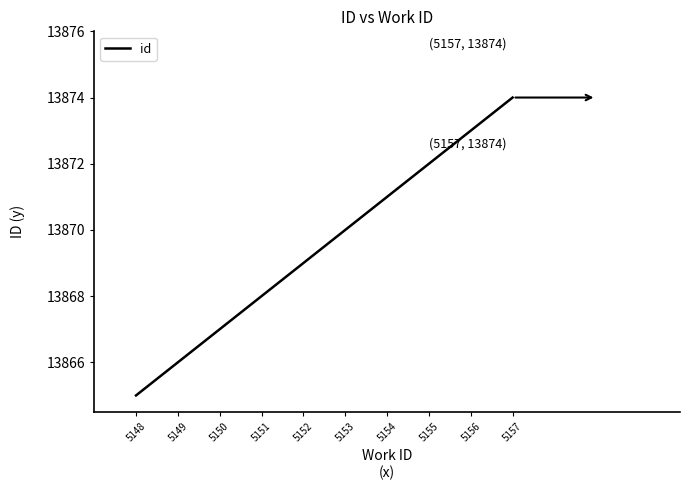

What is the difference between the maximum and minimum values?

9.0